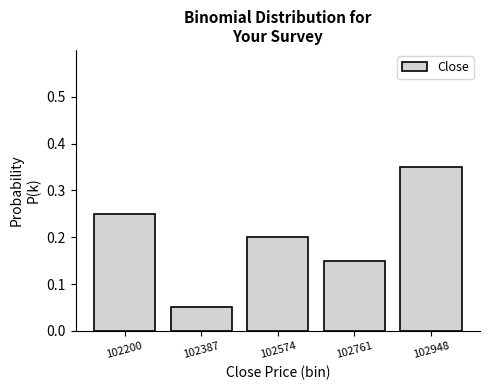

List the labels in order of value, smallest first.

102387, 102761, 102574, 102200, 102948